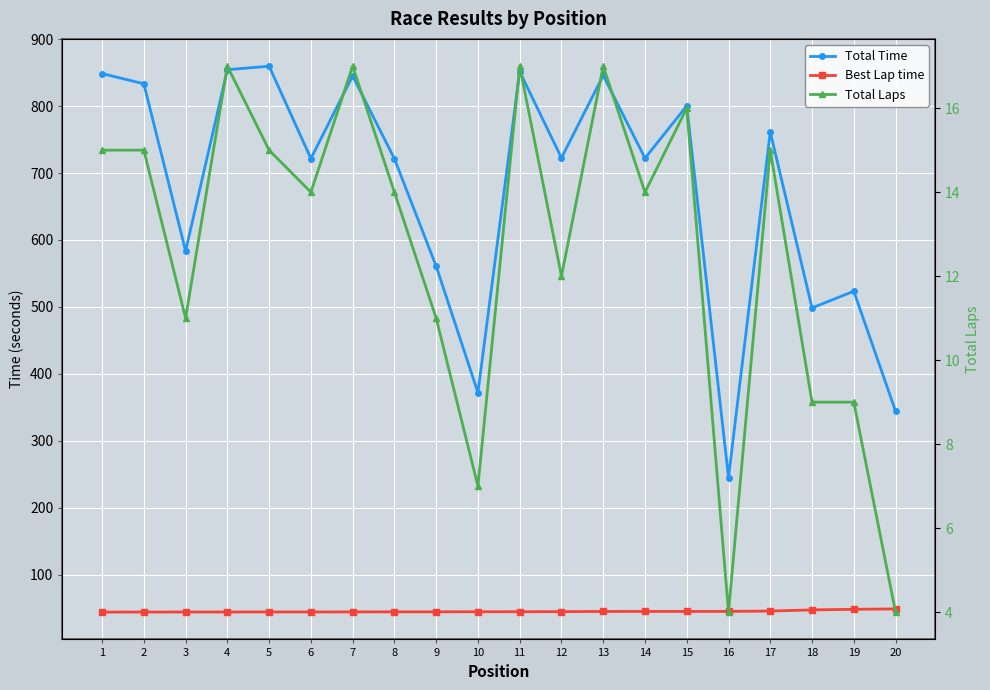

True or false: Total Laps has more than 0 points higher than both neighbors.

True